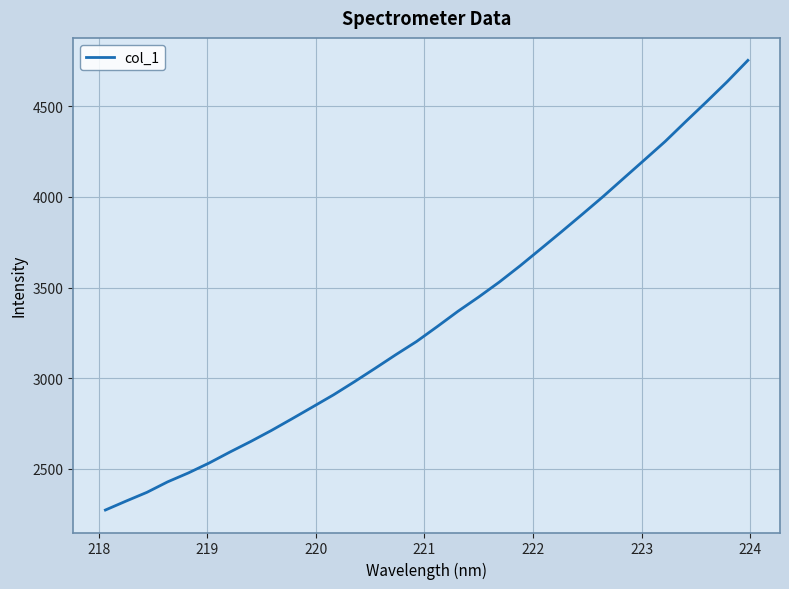

What is the difference between the second highest and second lowest values?

2312.0